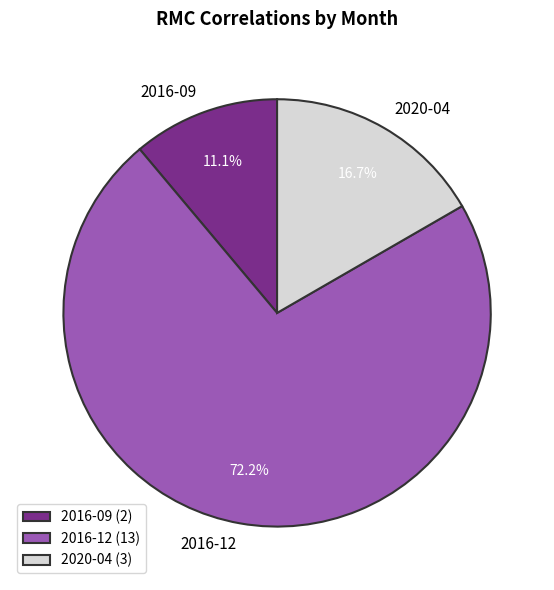

Which slice is the smallest?

2016-09